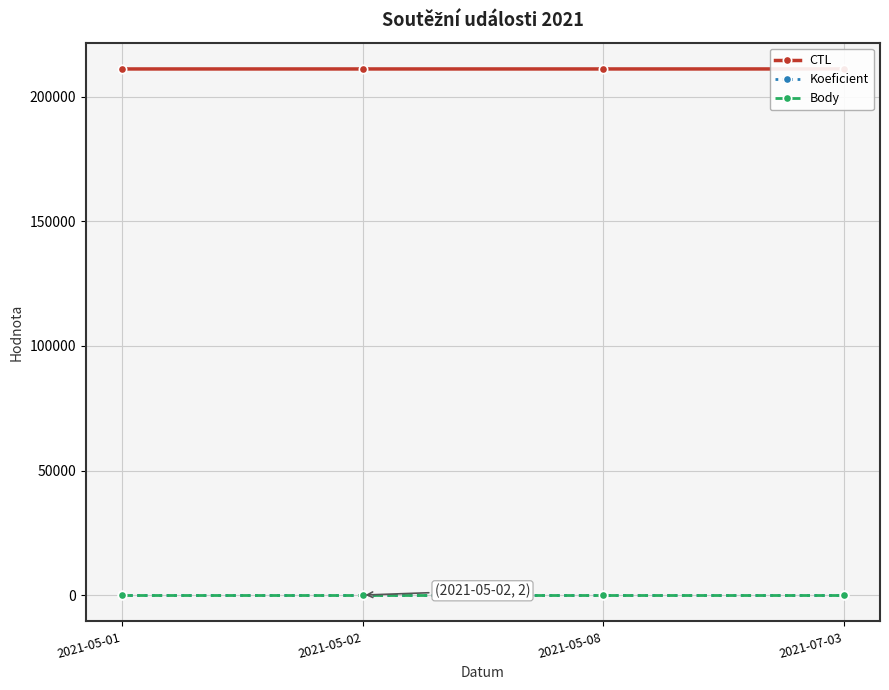

True or false: Koeficient and CTL intersect in this chart.

False